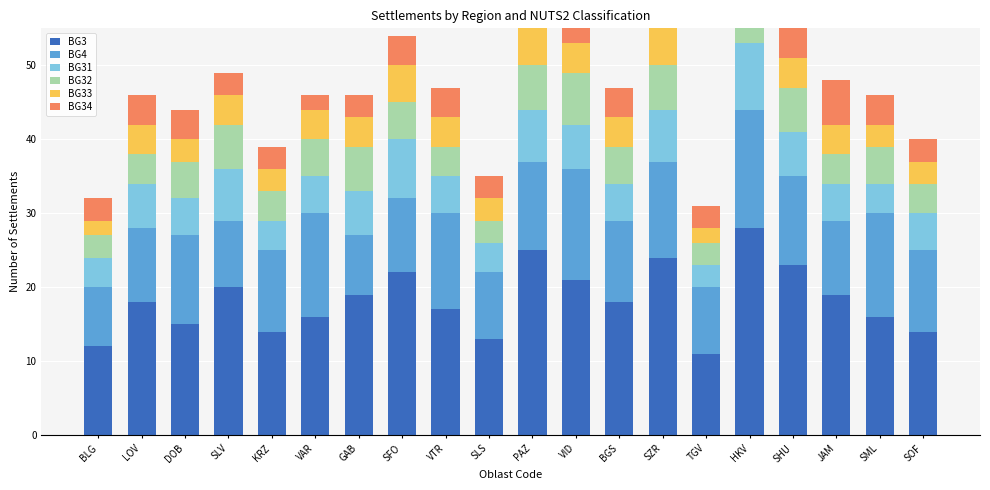

How many data points in BG33 are above 4?

4